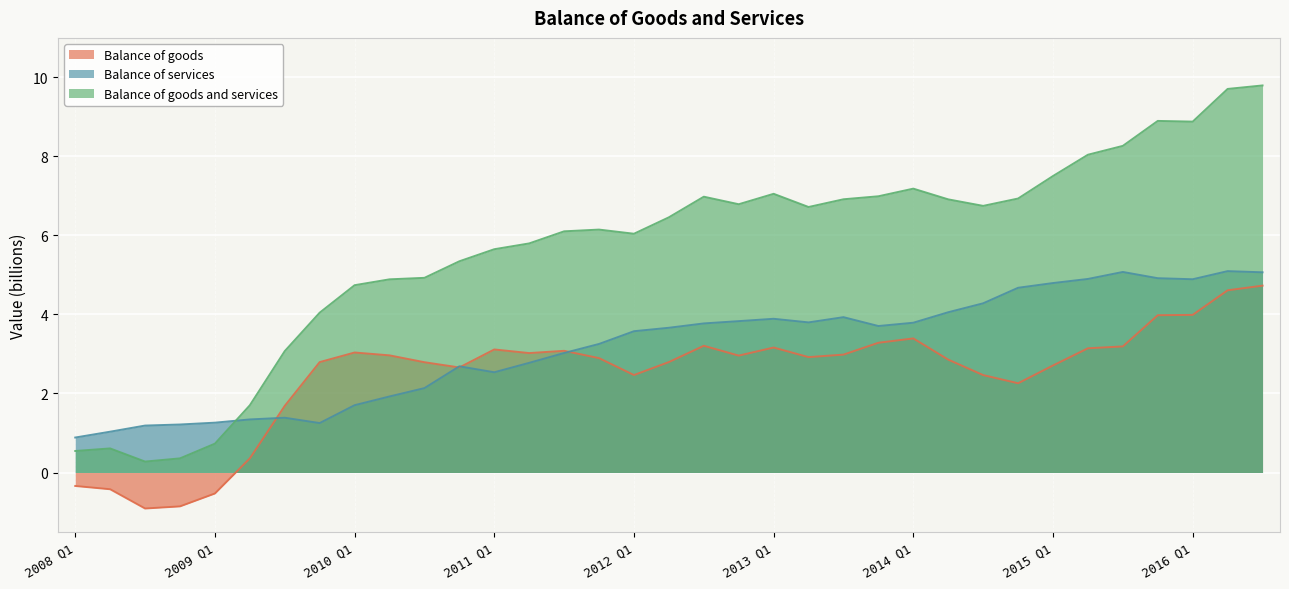

What is the sum of all Balance of services values?

111.3